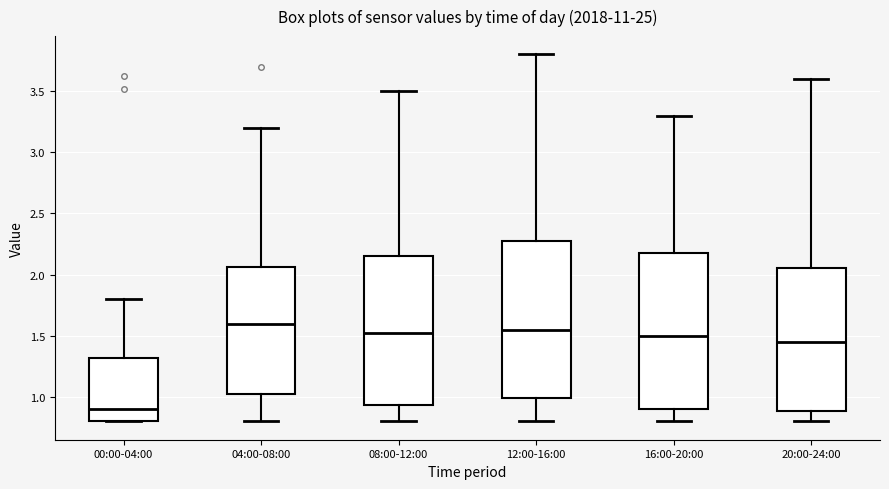

Reading left to right, transcribe this box plot: for each box, give where its median line is, the range the box spans, and where its two whiskers end, as read against the y-axis. The values are not printed on the chart, so give them approximately, as read against the axis.

00:00-04:00: median 0.90, box 0.80 to 1.30, whiskers 0.80 to 1.80
04:00-08:00: median 1.60, box 1.05 to 2.05, whiskers 0.80 to 3.20
08:00-12:00: median 1.55, box 0.95 to 2.15, whiskers 0.80 to 3.50
12:00-16:00: median 1.55, box 1.00 to 2.30, whiskers 0.80 to 3.80
16:00-20:00: median 1.50, box 0.90 to 2.20, whiskers 0.80 to 3.30
20:00-24:00: median 1.45, box 0.90 to 2.05, whiskers 0.80 to 3.60